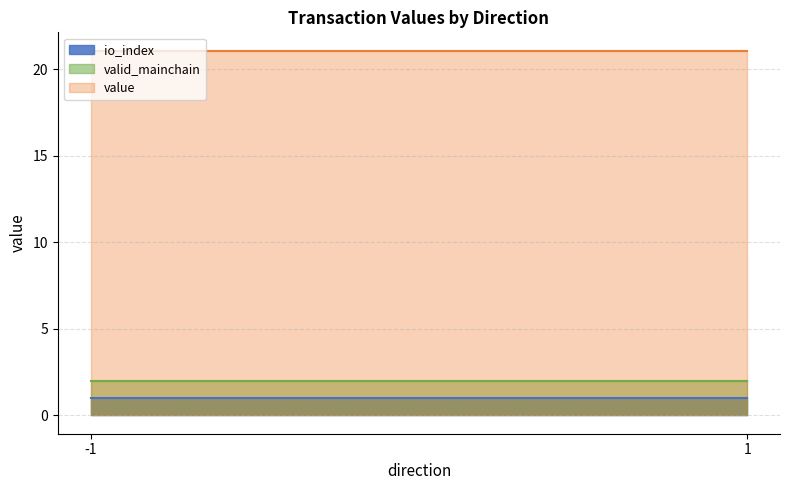

Where is the first local minimum for io_index?

1